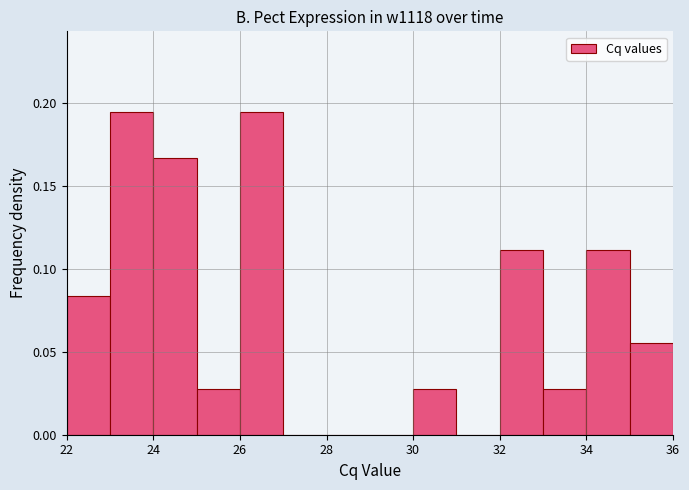

How tall is the bar that spans 32 to 33 on the x-axis? The values are not printed on the chart, so give them approximately, as read against the axis.

0.110